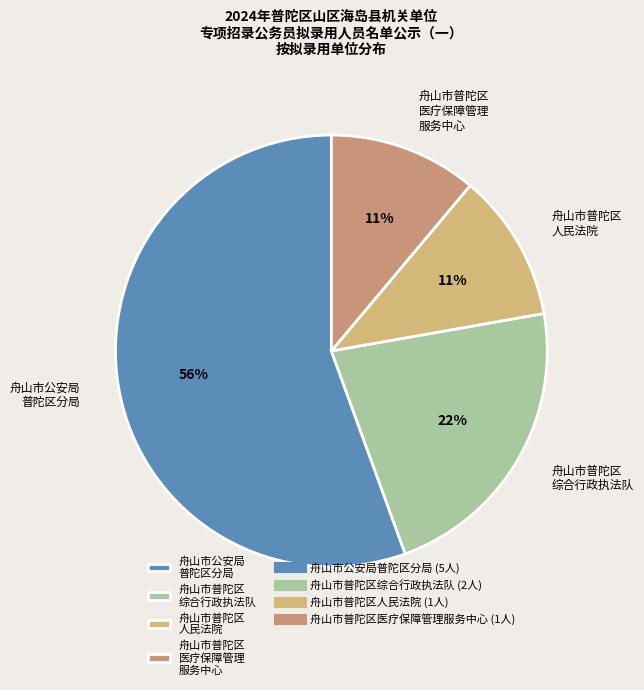

To the nearest percent, what is the average slice percentage?

25%